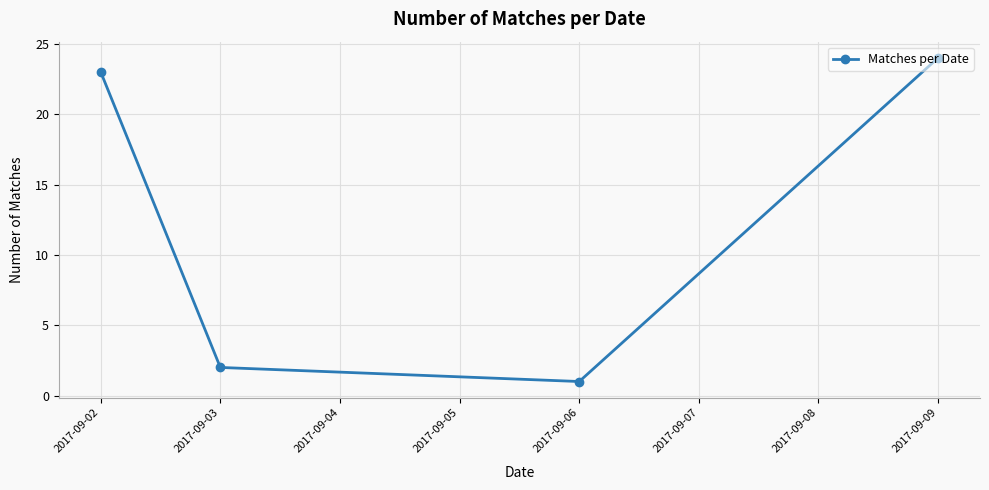

Rank the categories by value from lowest to highest.

2017-09-06, 2017-09-03, 2017-09-02, 2017-09-09